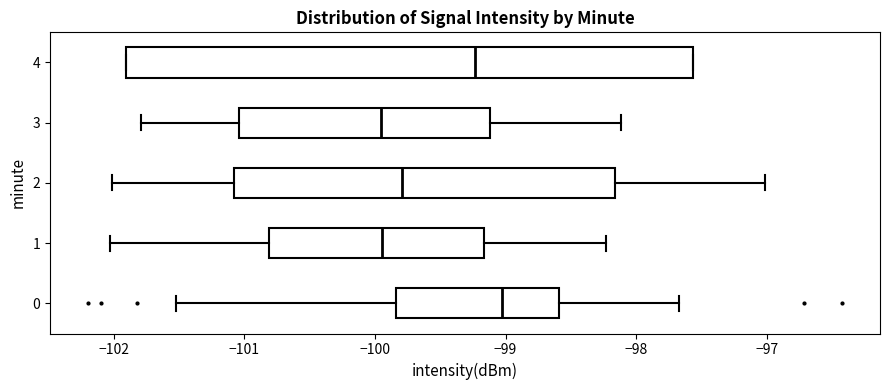

Which box is the widest, from its left edge to its right edge?

4